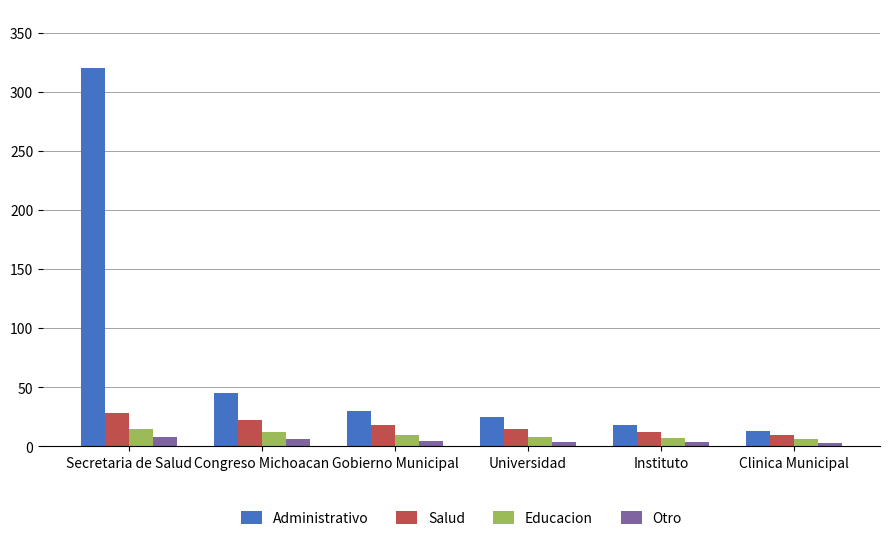

Rank the series at Gobierno Municipal from lowest to highest value.

Otro, Educacion, Salud, Administrativo